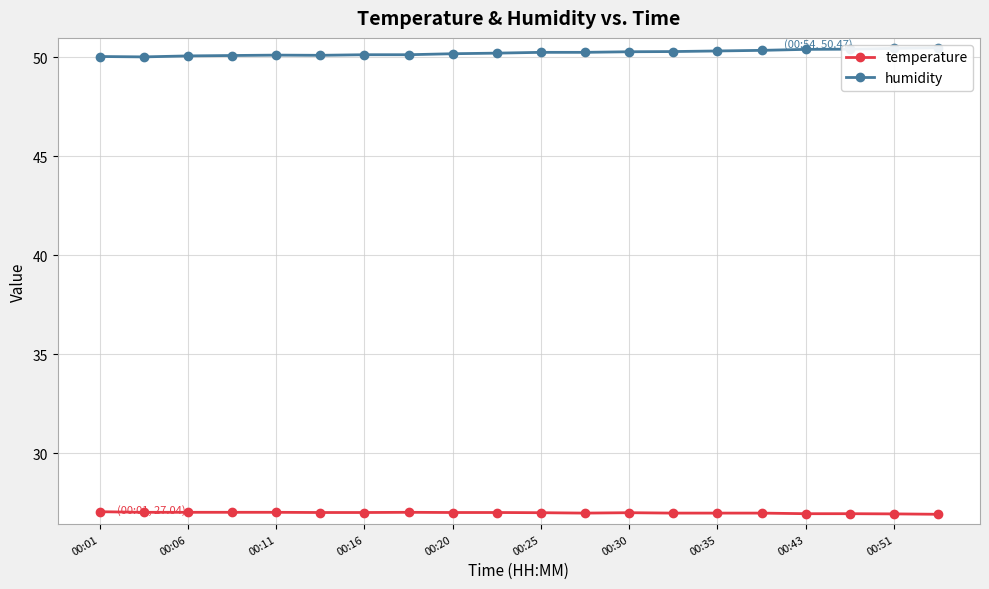

What is the lowest value of the temperature series?

26.9